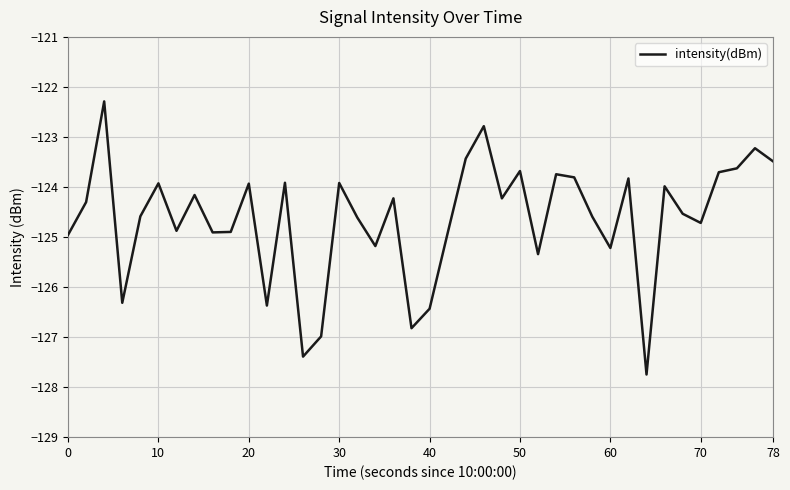

What is the difference between the maximum and minimum values?

5.5